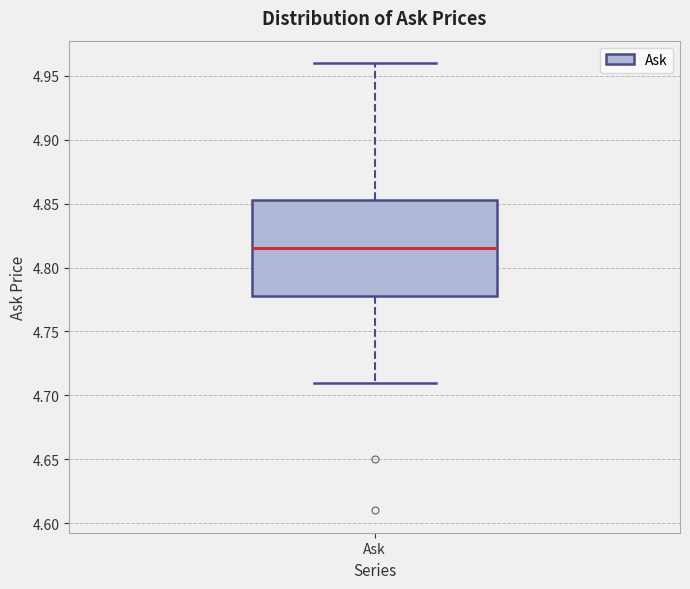

Where is the lower edge of the box for Ask on the y-axis? The values are not printed on the chart, so give them approximately, as read against the axis.

4.780